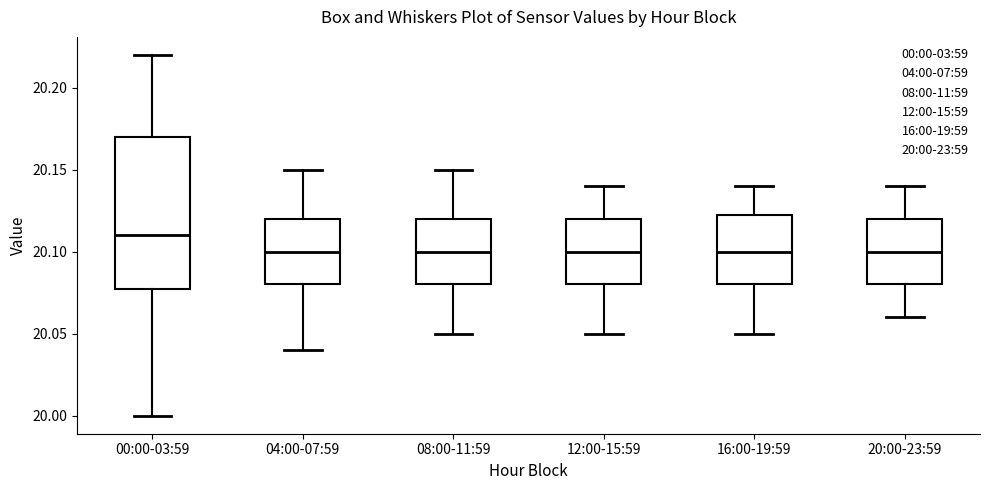

Where is the lower edge of the box for 16:00-19:59 on the y-axis? The values are not printed on the chart, so give them approximately, as read against the axis.

20.080